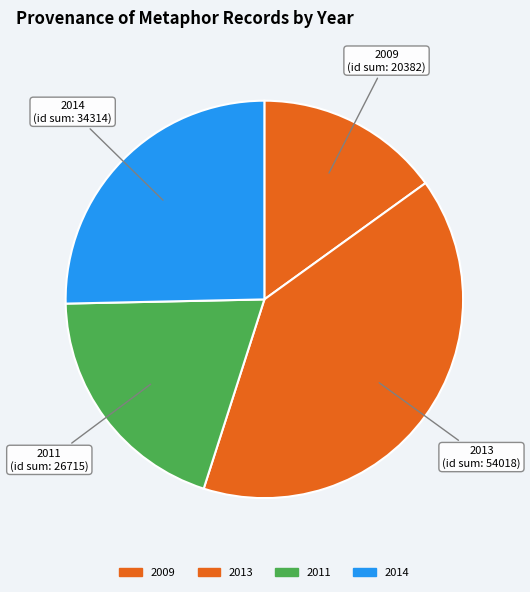

Do 2013 and 2011 together represent more than half of the pie?

Yes